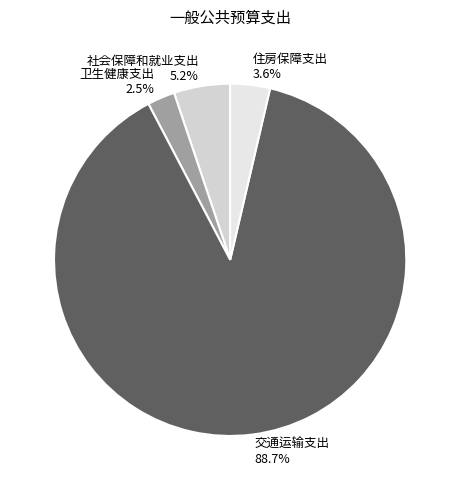

Which has a higher value, 交通运输支出 or 社会保障和就业支出?

交通运输支出